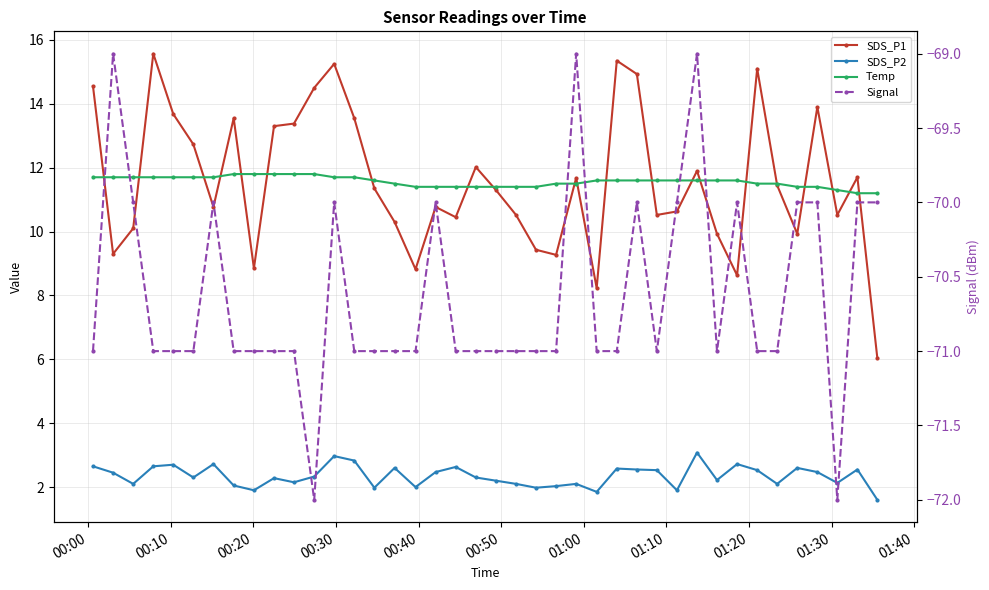

What are all the series names shown in the legend?

SDS_P1, SDS_P2, Temp, Signal